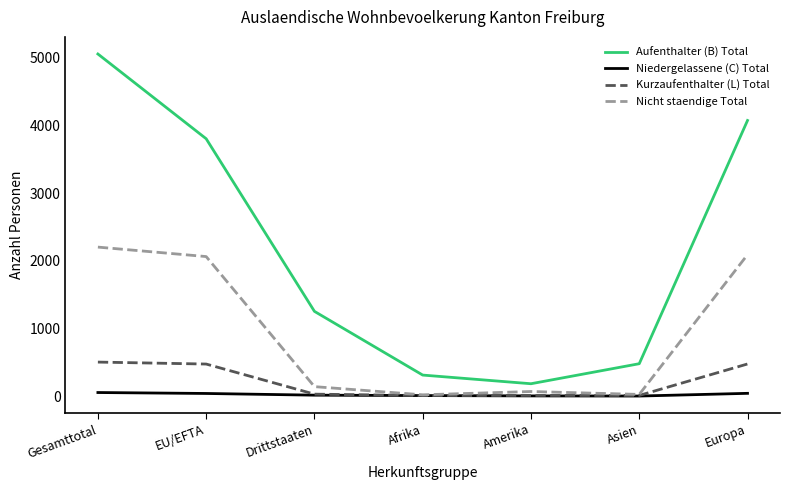

True or false: Aufenthalter (B) Total and Nicht staendige Total cross at least once.

False